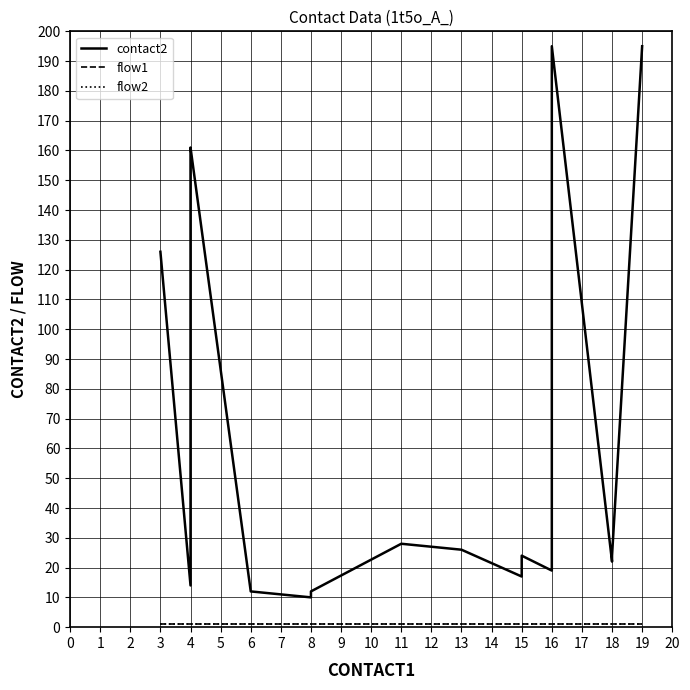

List the series in order of their peak value, lowest first.

flow1, flow2, contact2